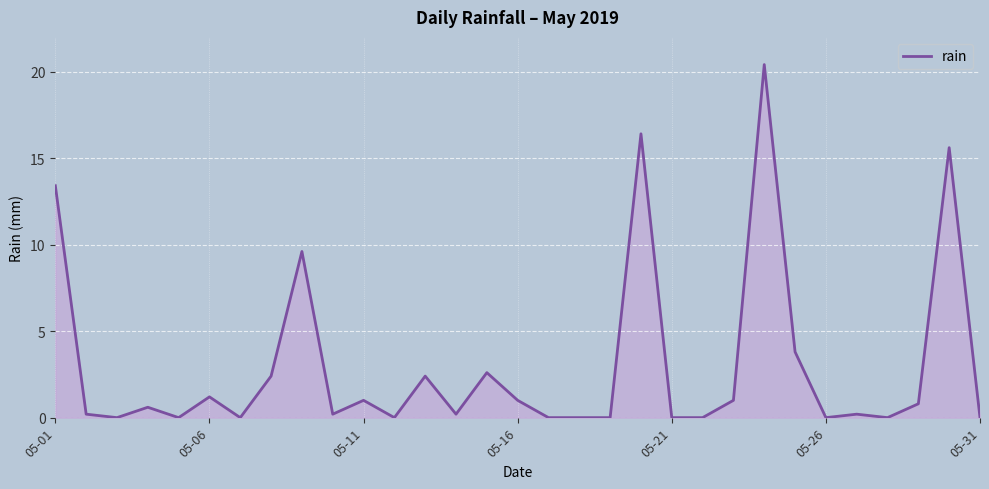

Count the number of data series in this chart.

1